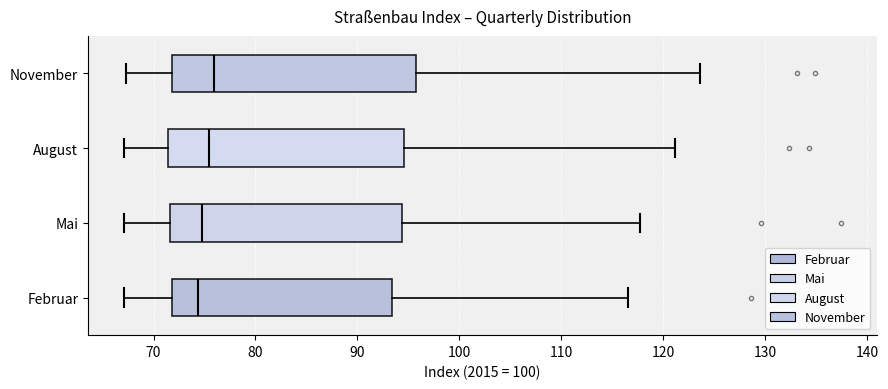

Reading bottom to top, transcribe this box plot: for each box, give where its median line is, the range the box spans, and where its two whiskers end, as read against the x-axis. The values are not printed on the chart, so give them approximately, as read against the axis.

Februar: median 74, box 72 to 93, whiskers 67 to 117
Mai: median 75, box 72 to 94, whiskers 67 to 118
August: median 75, box 71 to 95, whiskers 67 to 121
November: median 76, box 72 to 96, whiskers 67 to 124